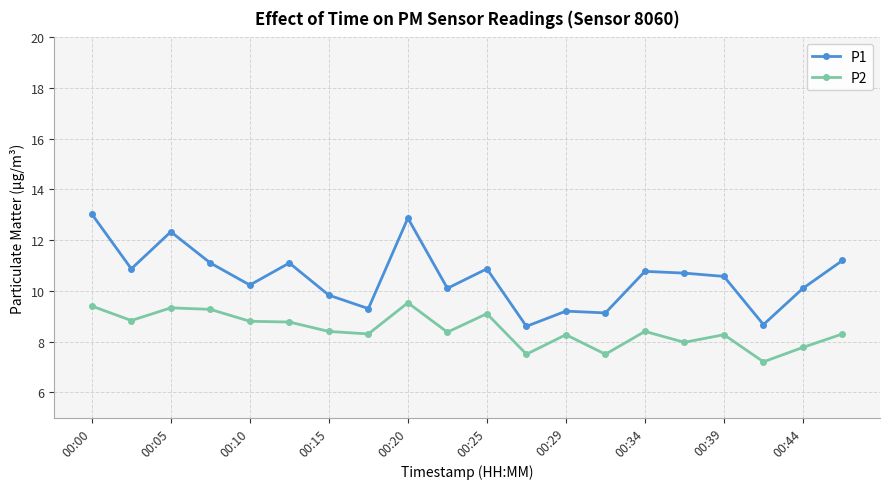

What is the value of the P1 point at the 13th from the left?

9.2